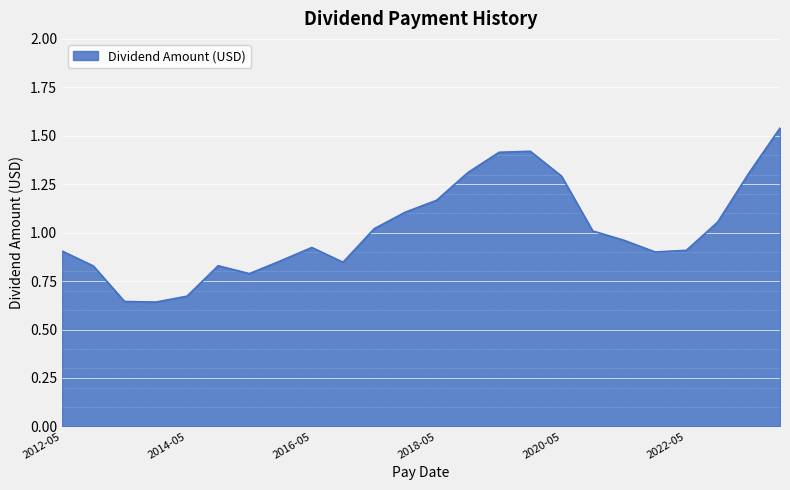

Rank the categories by value from highest to lowest.

2023-11-29, 2019-11-27, 2019-05-31, 2018-11-28, 2023-05-30, 2020-05-27, 2018-05-31, 2017-11-30, 2022-11-30, 2017-05-31, 2020-11-25, 2021-05-26, 2016-05-31, 2022-05-25, 2012-05-16, 2021-11-24, 2015-11-27, 2016-11-28, 2014-11-20, 2012-11-14, 2015-05-21, 2014-05-07, 2013-05-15, 2013-11-13